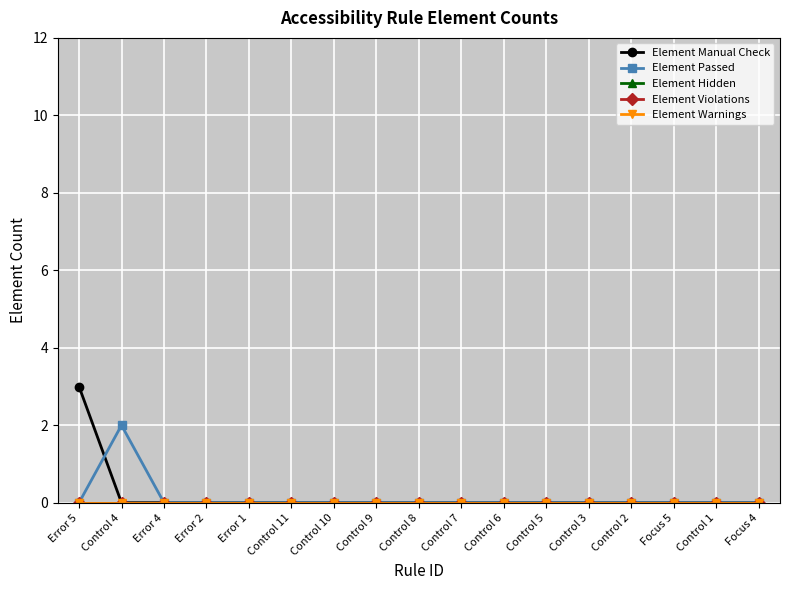

Is this an area chart (filled region under the line)?

No